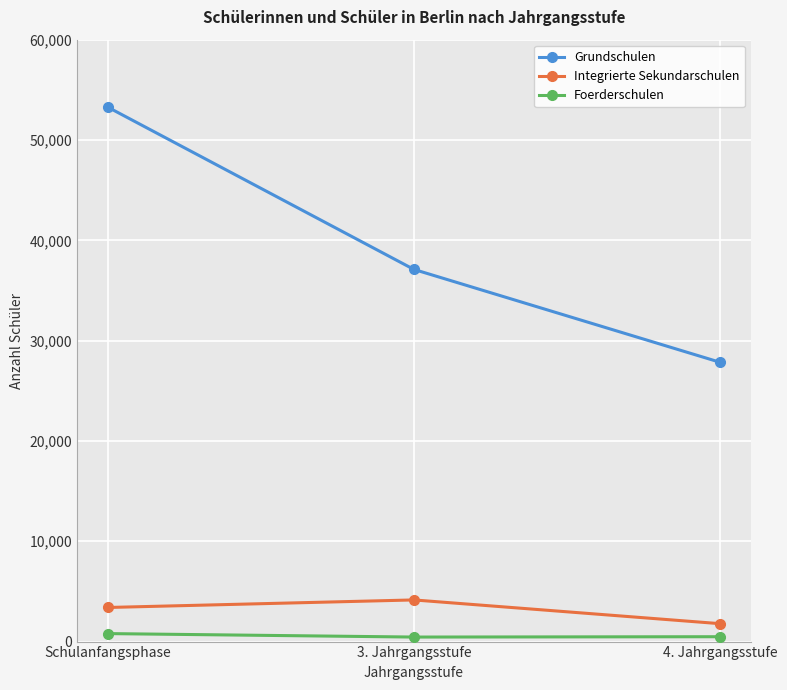

List the series in order of their peak value, highest first.

Grundschulen, Integrierte Sekundarschulen, Foerderschulen